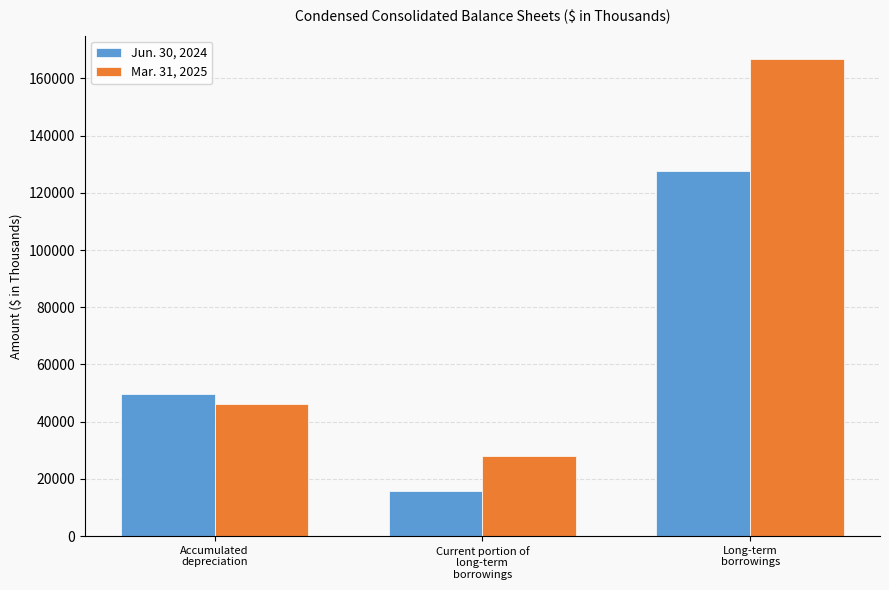

What is the label of the 1st bar from the right?

Long-term
borrowings